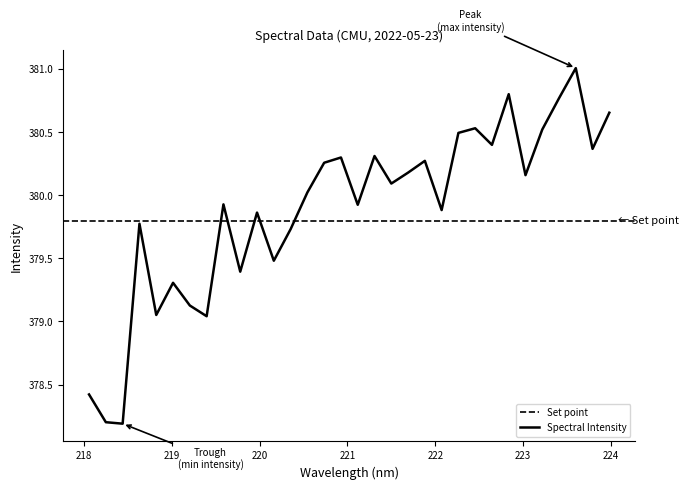

What is the approximate value at 221.6902?

380.2